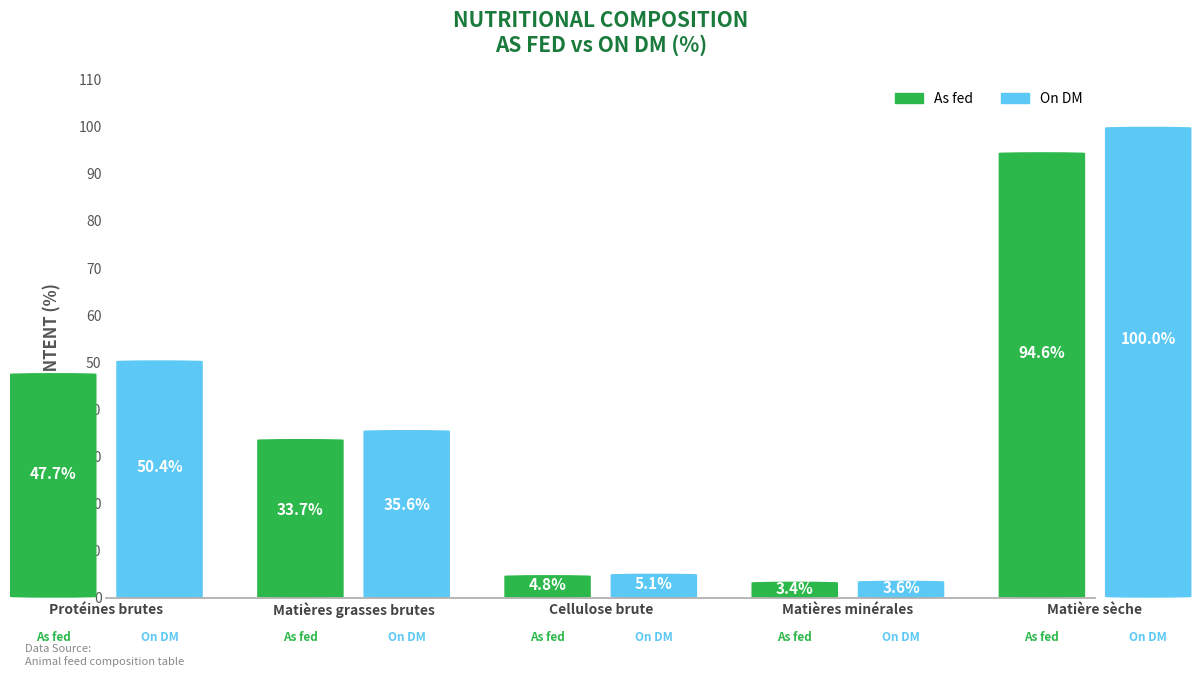

What is the maximum value for On DM?

100.0